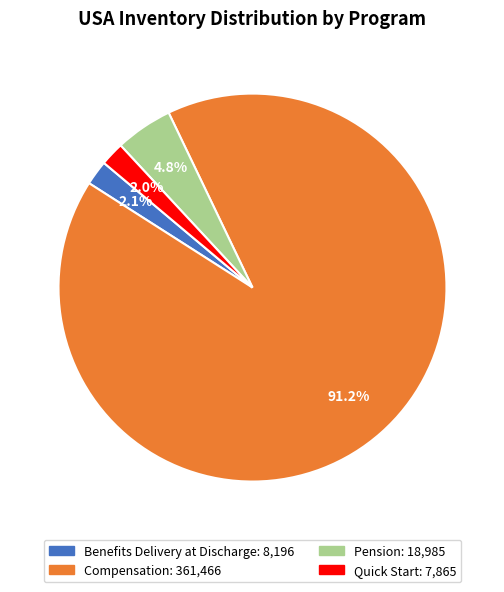

How many slices are in this pie chart?

4